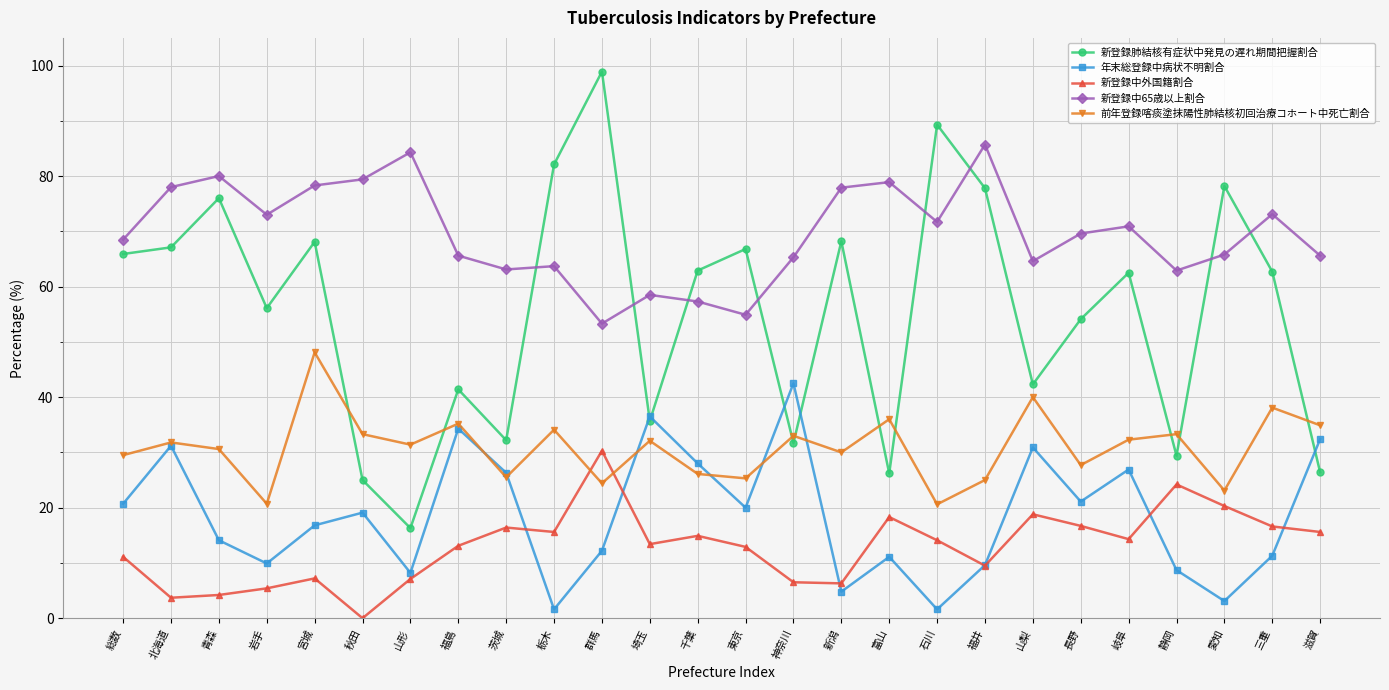

How many interior local peaks does the 年末総登録中病状不明割合 series have?

8